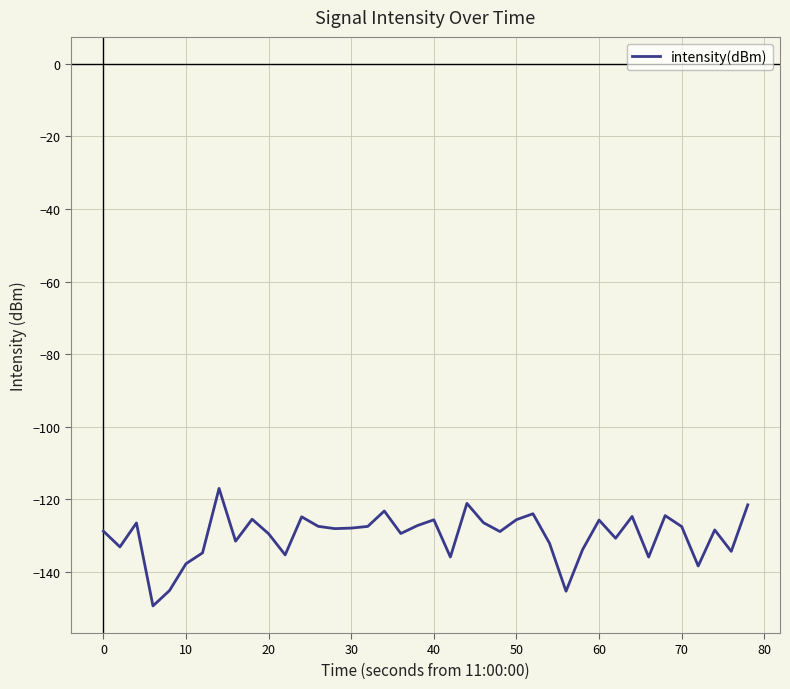

What is the difference between the maximum and second lowest values?

28.4